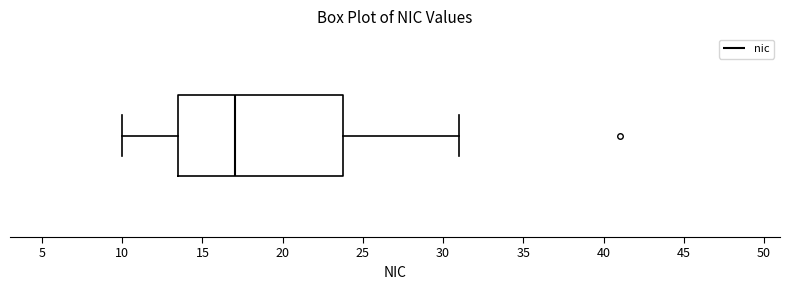

Transcribe this box plot: give where the median line is, the range the box spans, and where the two whiskers end, as read against the x-axis. The values are not printed on the chart, so give them approximately, as read against the axis.

median 17.0, box 13.5 to 24.0, whiskers 10.0 to 31.0